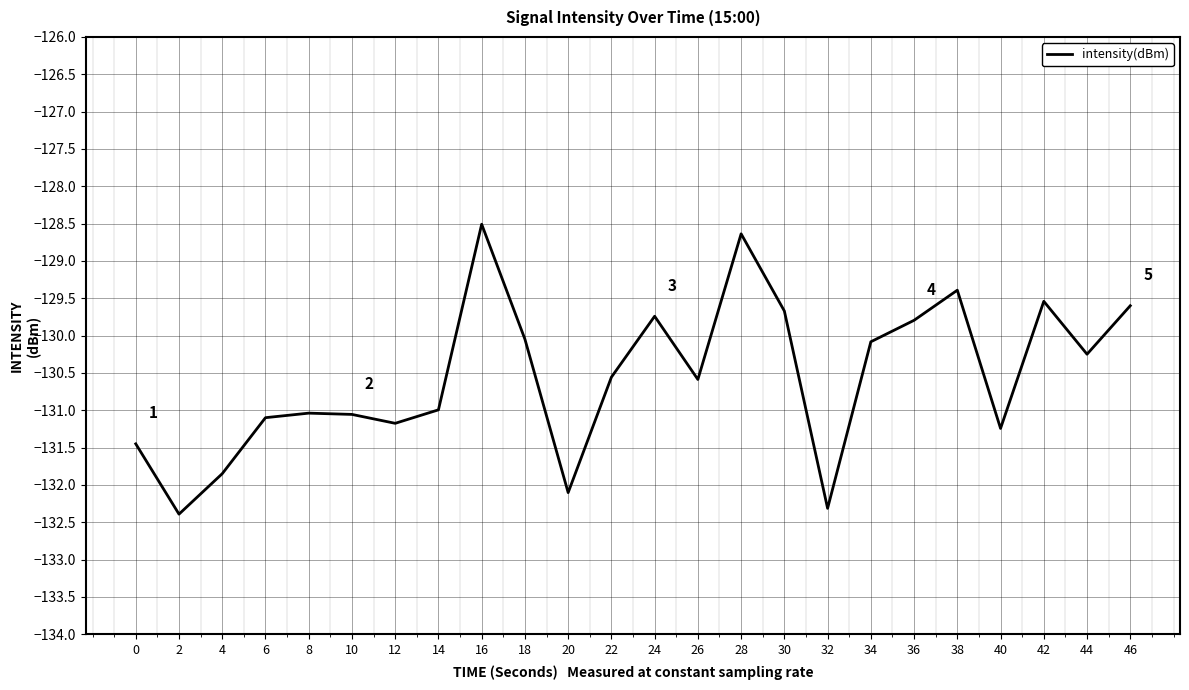

What is the sum of all values?

-3133.1